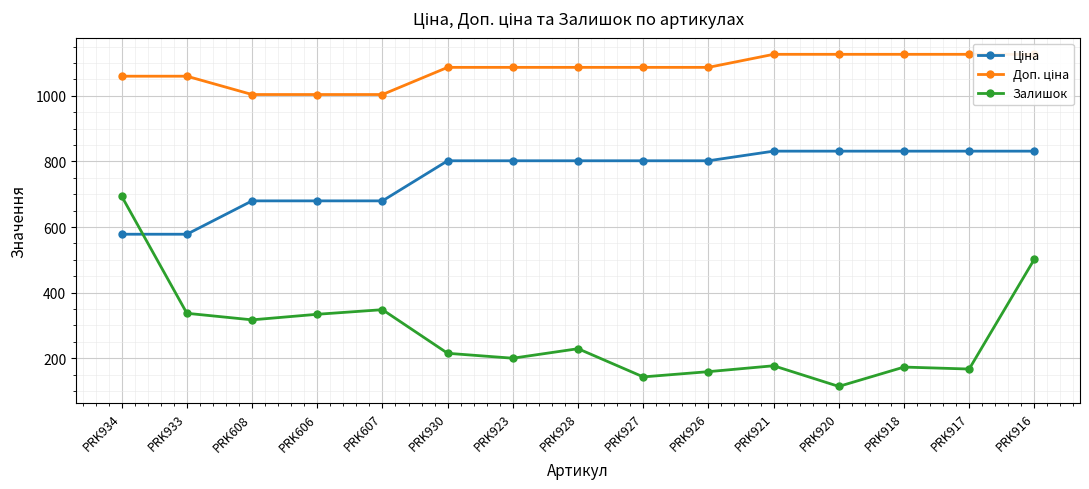

What position from the right is PRK607?

11